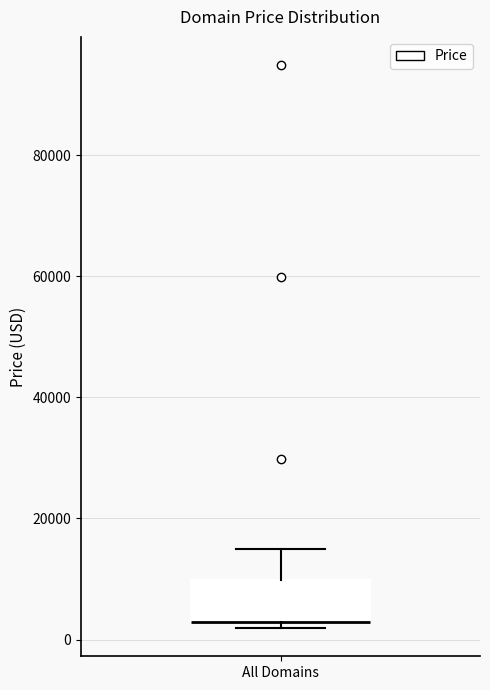

Transcribe this box plot: give where the median line is, the range the box spans, and where the two whiskers end, as read against the y-axis. The values are not printed on the chart, so give them approximately, as read against the axis.

median 2000 (drawn on the box's lower edge), box 2000 to 10000, whiskers 2000 (just below the box's lower edge) to 14000